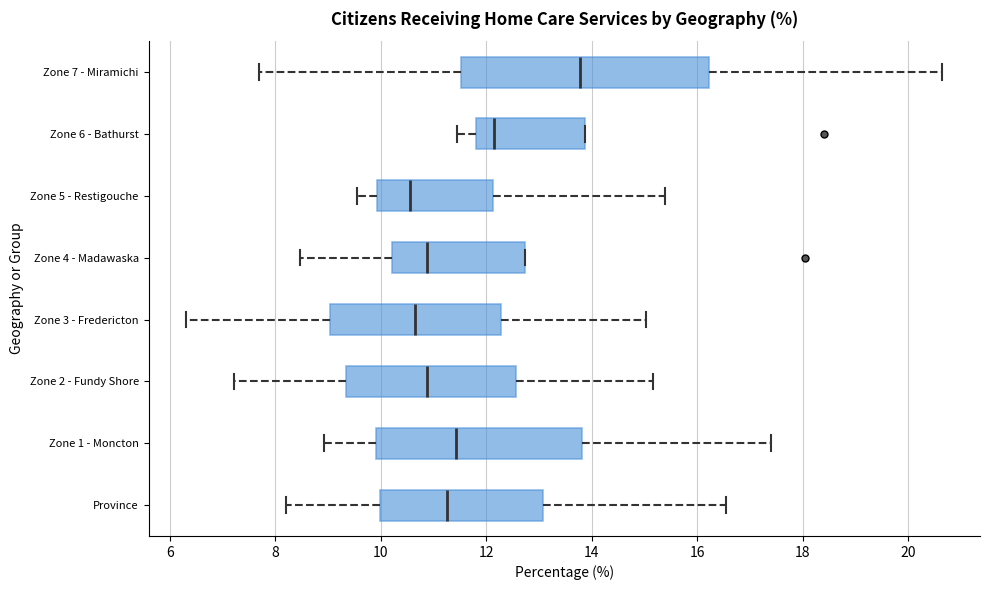

Where does the median line of the box for Province sit on the x-axis? The values are not printed on the chart, so give them approximately, as read against the axis.

11.2